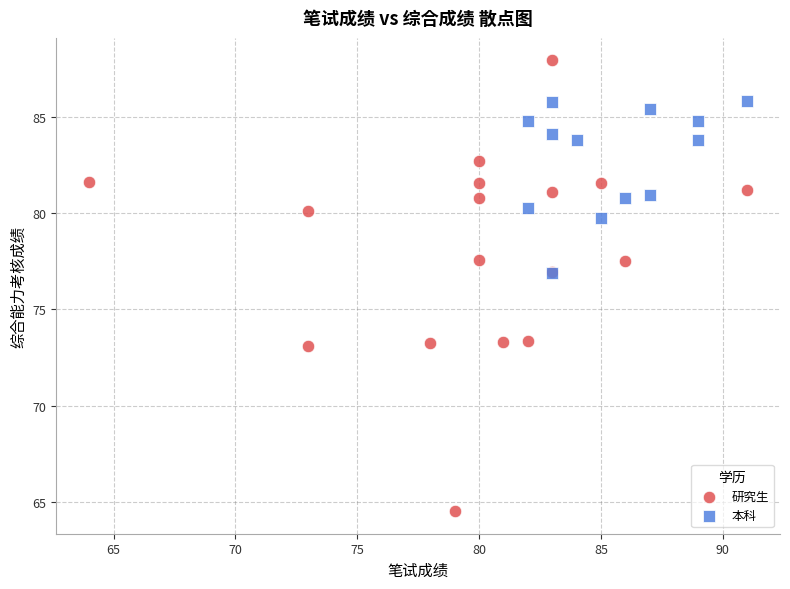

What are all the series names shown in the legend?

研究生, 本科